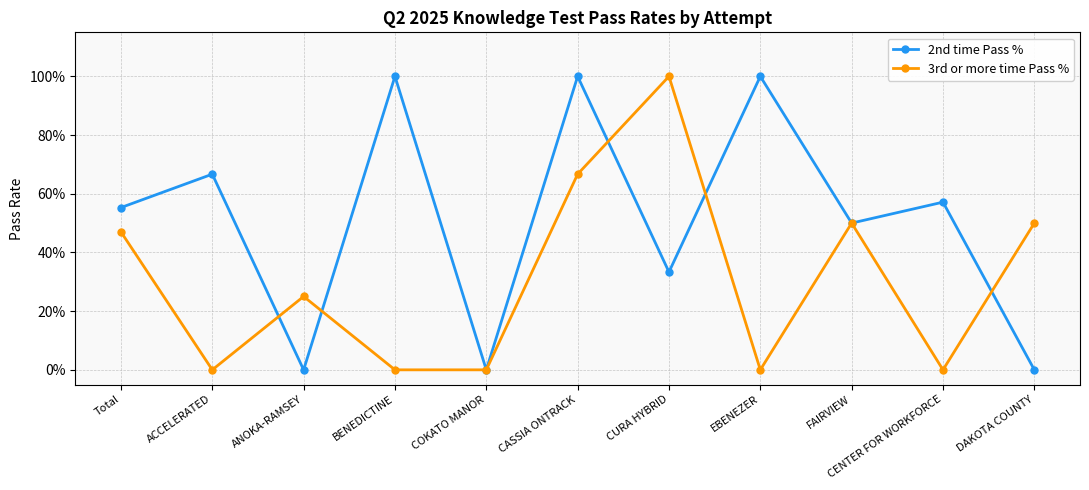

Where do 3rd or more time Pass % and 2nd time Pass % first cross each other?

ACCELERATED and ANOKA-RAMSEY